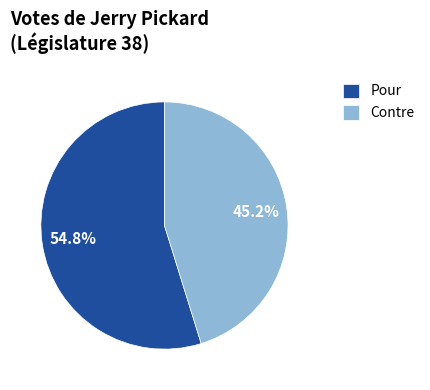

Is it true that Contre is 56% of the pie?

False